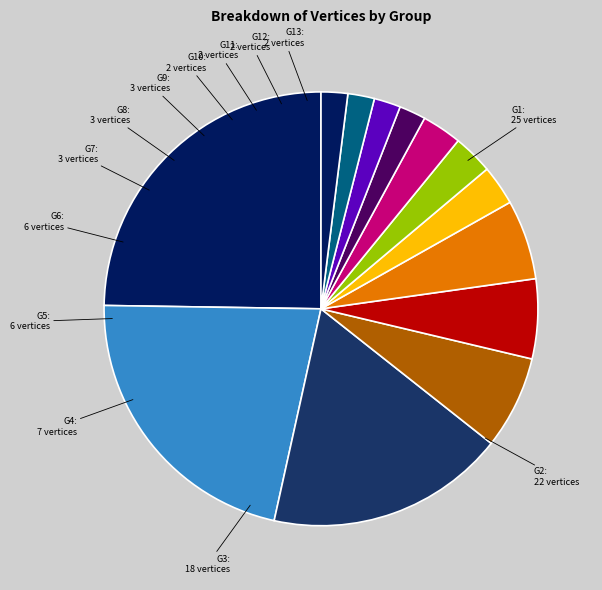

Between G3 and G4, which is larger?

G3